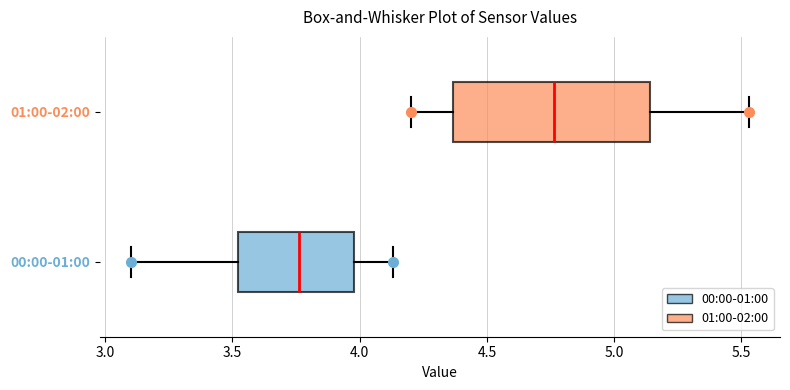

Which box is the widest, from its left edge to its right edge?

01:00-02:00